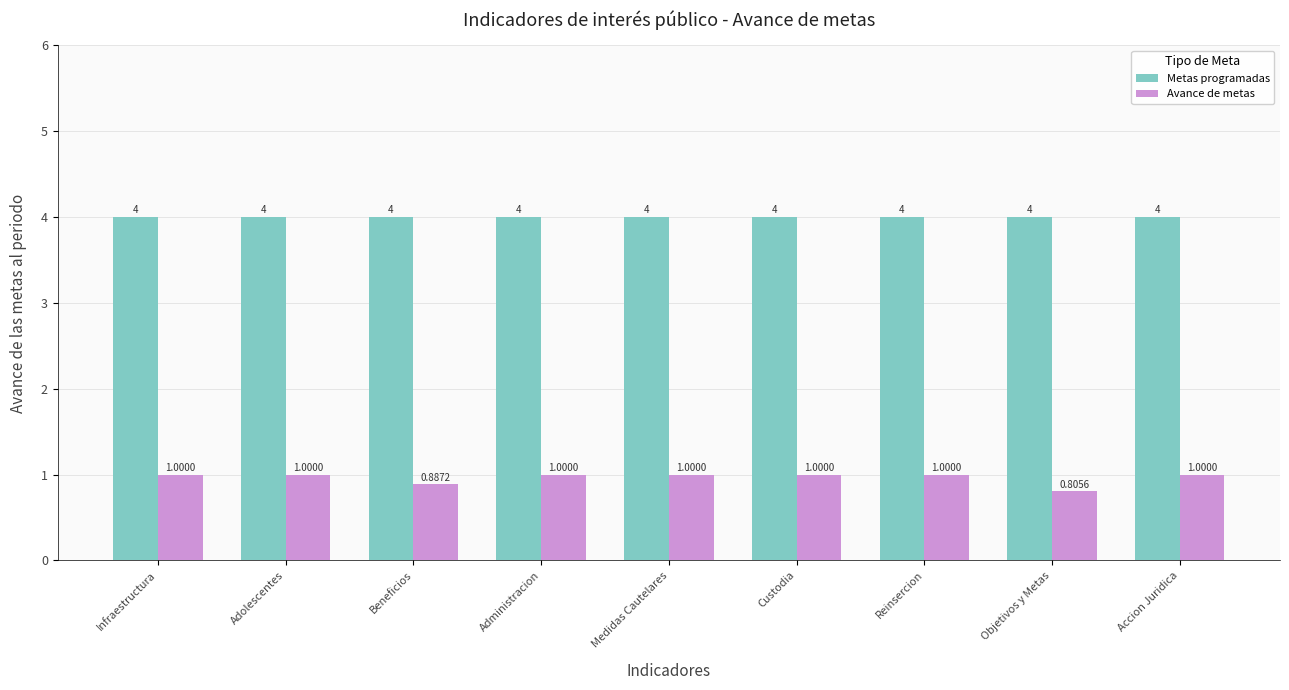

What is the value of the Avance de metas bar at the 4th from the left?

1.0